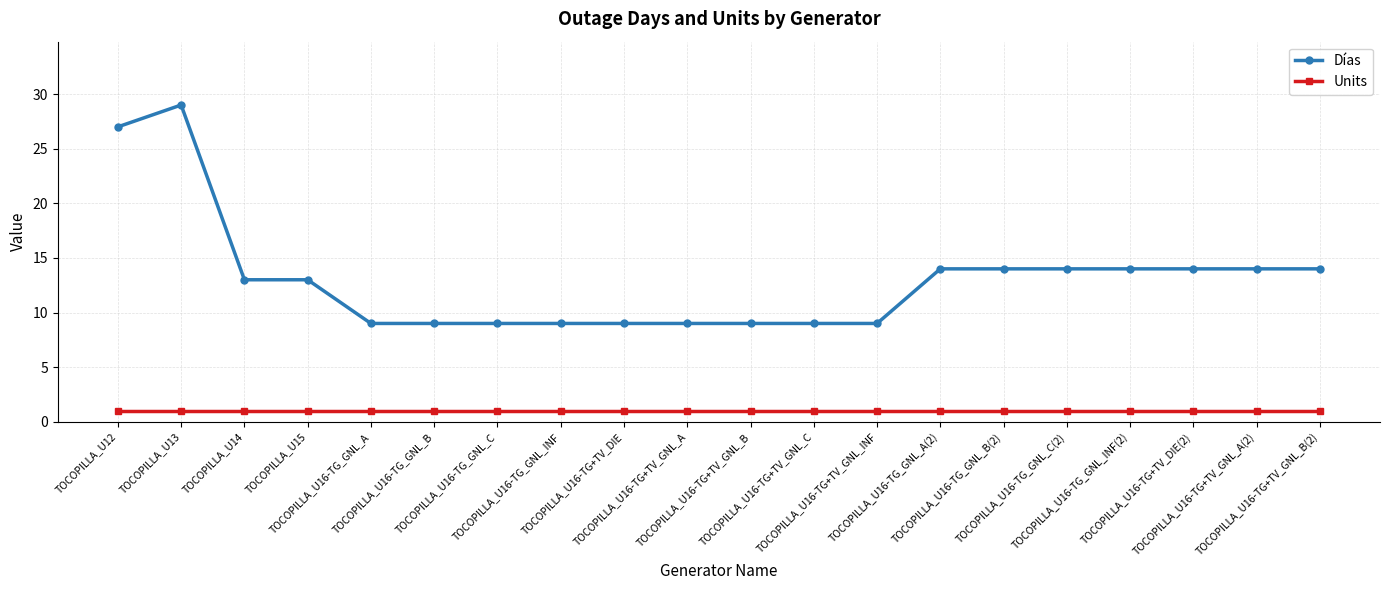

List the series in order of their overall mean, highest first.

Días, Units